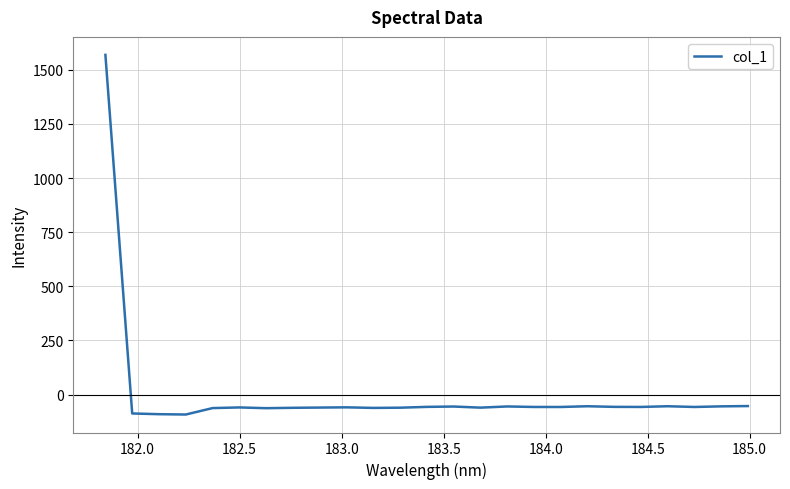

What is the difference between the maximum and minimum values?

1660.7